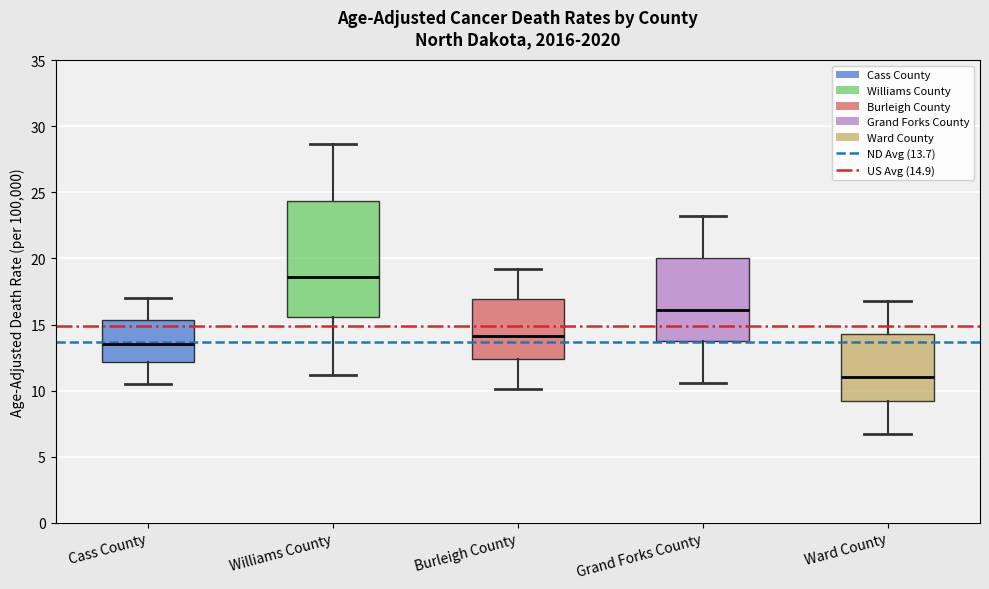

Reading left to right, read every box against the y-axis: the position of its median line, the range the box covers, and the ends of its whiskers. The values are not printed on the chart, so give them approximately, as read against the axis.

Cass County: median 13.5, box 12.0 to 15.5, whiskers 10.5 to 17.0
Williams County: median 18.5, box 15.5 to 24.5, whiskers 11.0 to 28.5
Burleigh County: median 14.0, box 12.5 to 17.0, whiskers 10.0 to 19.0
Grand Forks County: median 16.0, box 14.0 to 20.0, whiskers 10.5 to 23.0
Ward County: median 11.0, box 9.0 to 14.5, whiskers 6.5 to 17.0